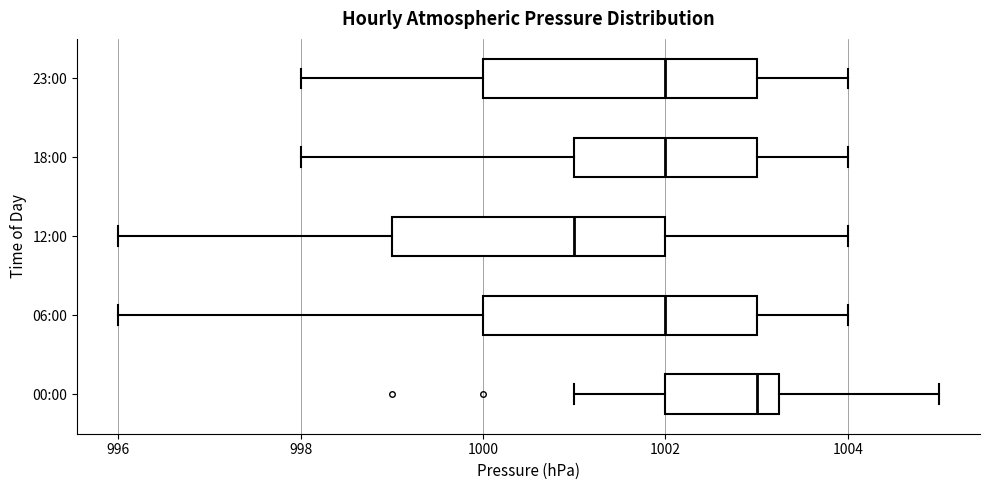

Reading bottom to top, transcribe this box plot: for each box, give where its median line is, the range the box spans, and where its two whiskers end, as read against the x-axis. The values are not printed on the chart, so give them approximately, as read against the axis.

00:00: median 1003.0, box 1002.0 to 1003.2, whiskers 1001.0 to 1005.0
06:00: median 1002.0, box 1000.0 to 1003.0, whiskers 996.0 to 1004.0
12:00: median 1001.0, box 999.0 to 1002.0, whiskers 996.0 to 1004.0
18:00: median 1002.0, box 1001.0 to 1003.0, whiskers 998.0 to 1004.0
23:00: median 1002.0, box 1000.0 to 1003.0, whiskers 998.0 to 1004.0